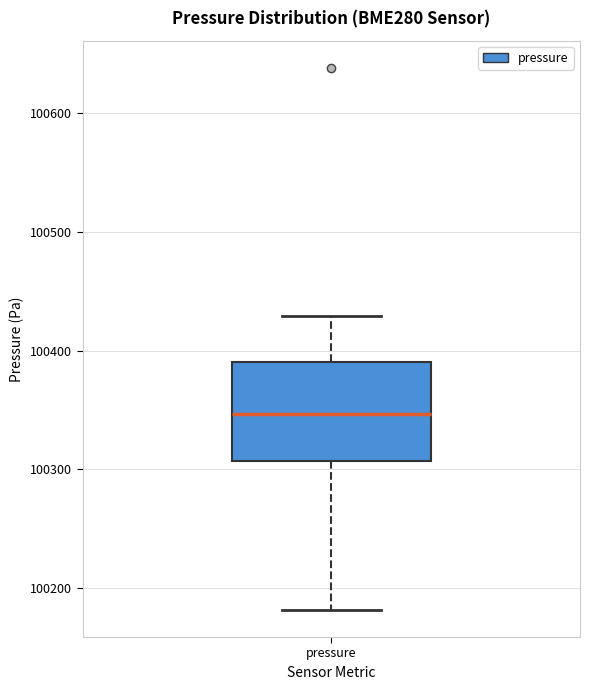

Transcribe this box plot: give where the median line is, the range the box spans, and where the two whiskers end, as read against the y-axis. The values are not printed on the chart, so give them approximately, as read against the axis.

median 100350, box 100310 to 100390, whiskers 100180 to 100430